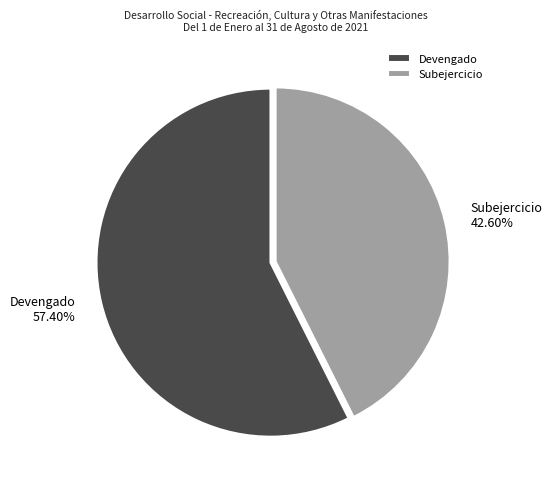

Approximately how many times larger is the value at Subejercicio compared to Devengado?

0.7